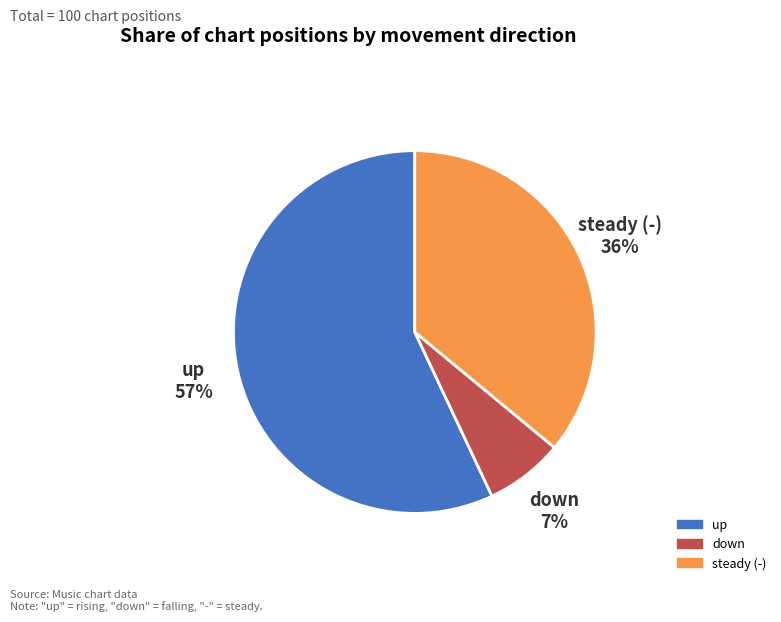

To the nearest percent, what is the difference between the largest and smallest slice percentages?

50%